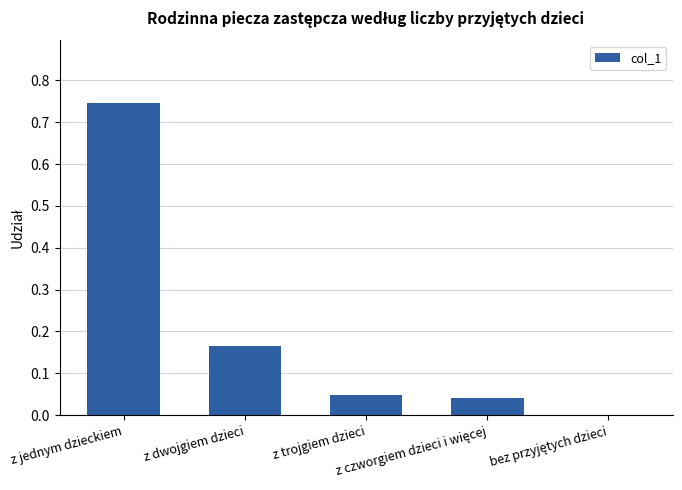

Rank the categories by value from lowest to highest.

bez przyjętych dzieci, z czworgiem dzieci i więcej, z trojgiem dzieci, z dwojgiem dzieci, z jednym dzieckiem